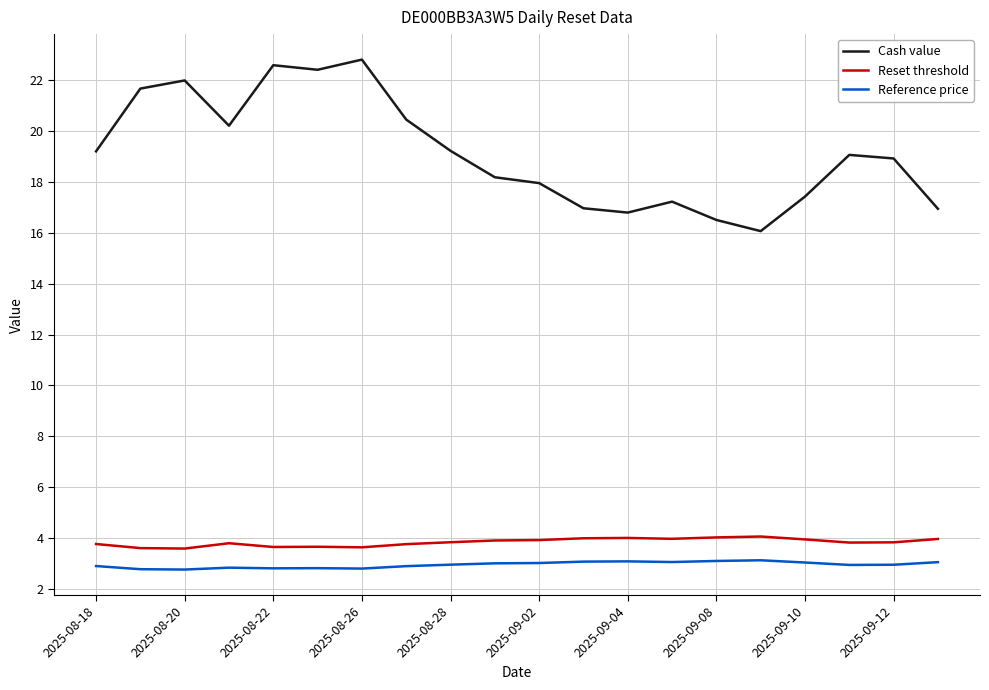

True or false: Reset threshold and Cash value intersect in this chart.

False